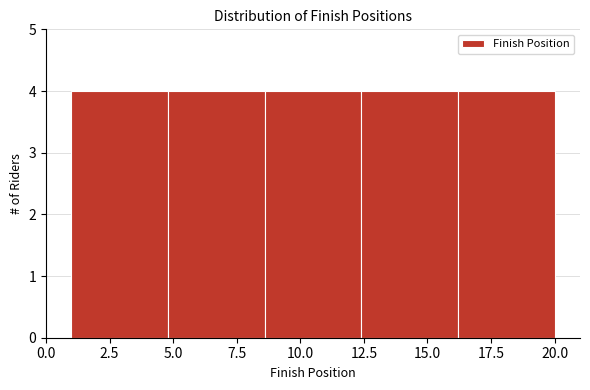

How tall is the bar that spans 16.2 to 20.0 on the x-axis? Neither the bar edges nor the heights are printed on the chart, so give them approximately, as read against the axes.

4